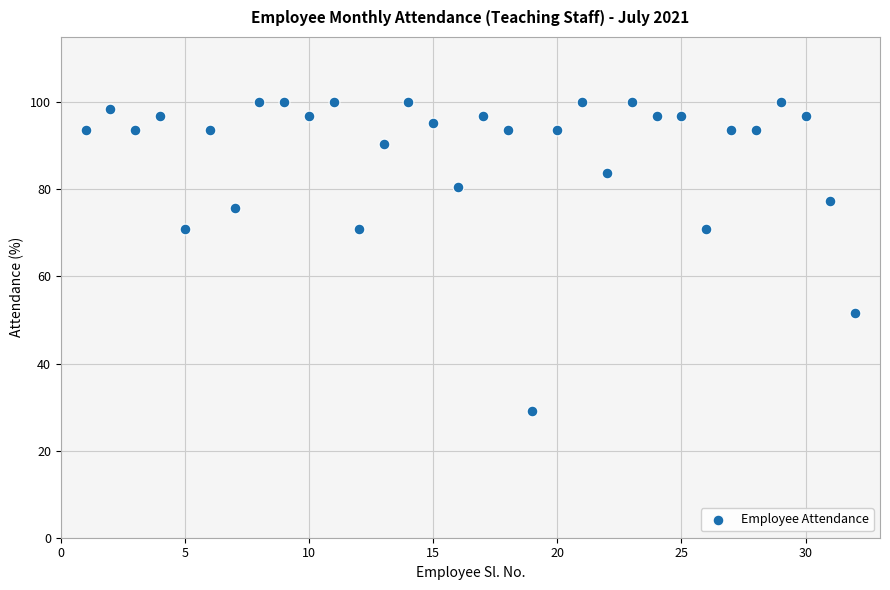

What is the range of X values (max minus min)?

31.0